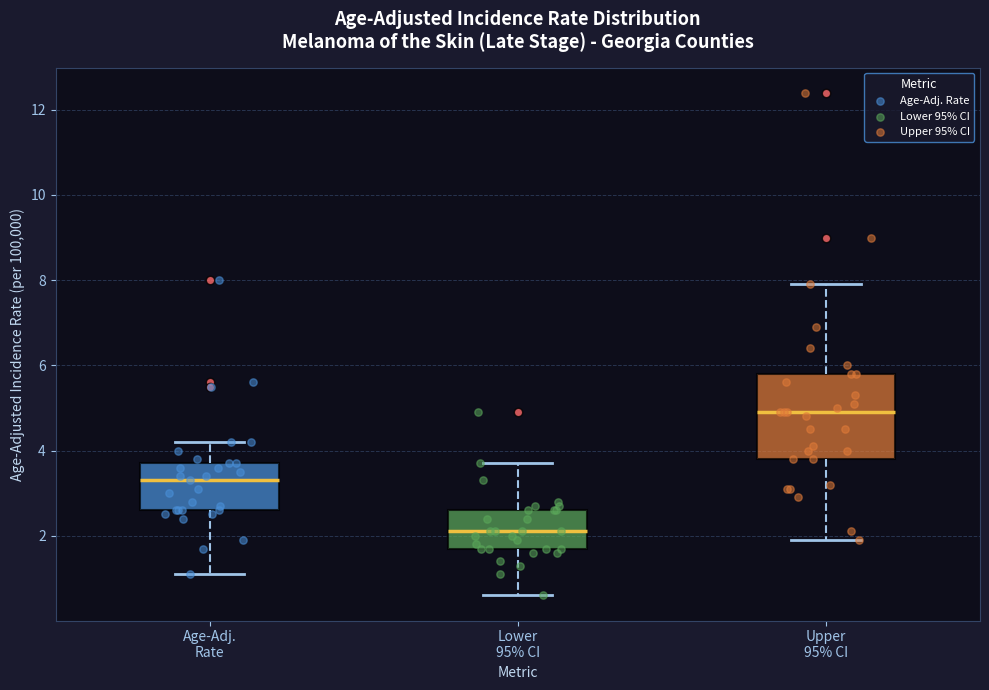

Reading left to right, transcribe this box plot: for each box, give where its median line is, the range the box spans, and where its two whiskers end, as read against the y-axis. The values are not printed on the chart, so give them approximately, as read against the axis.

Age-Adj. Rate: median 3.4, box 2.6 to 3.8, whiskers 1.2 to 4.2
Lower 95% CI: median 2.2, box 1.8 to 2.6, whiskers 0.6 to 3.8
Upper 95% CI: median 5.0, box 3.8 to 5.8, whiskers 2.0 to 8.0